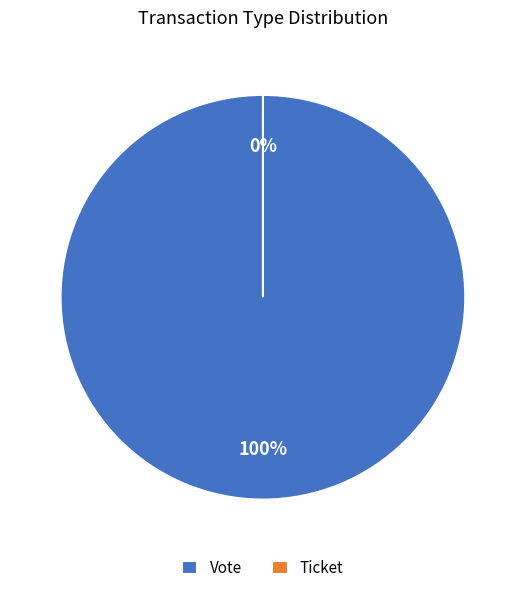

Rank the categories by value from lowest to highest.

Ticket, Vote